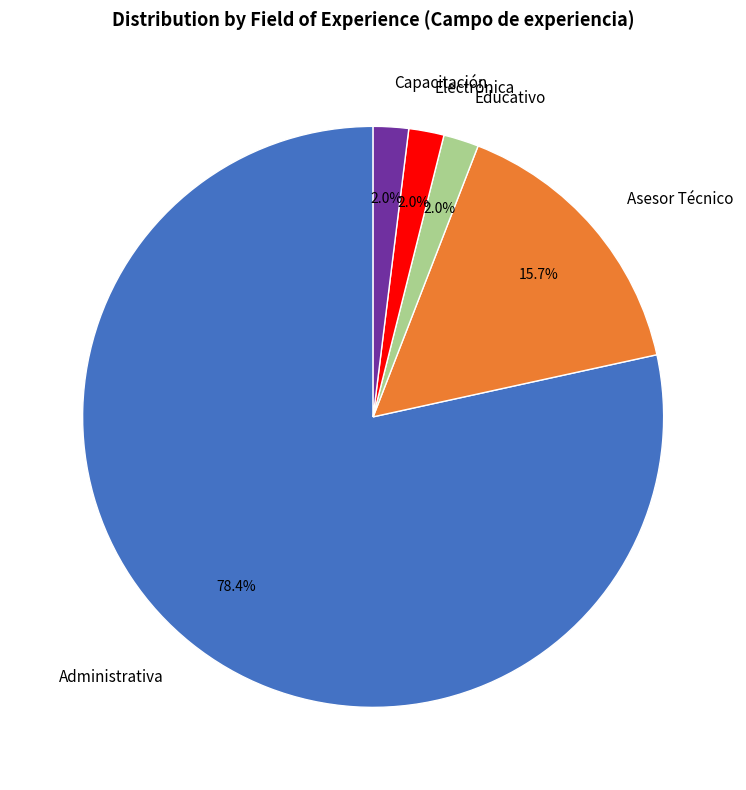

Does Administrativa account for over 50% of the chart?

Yes